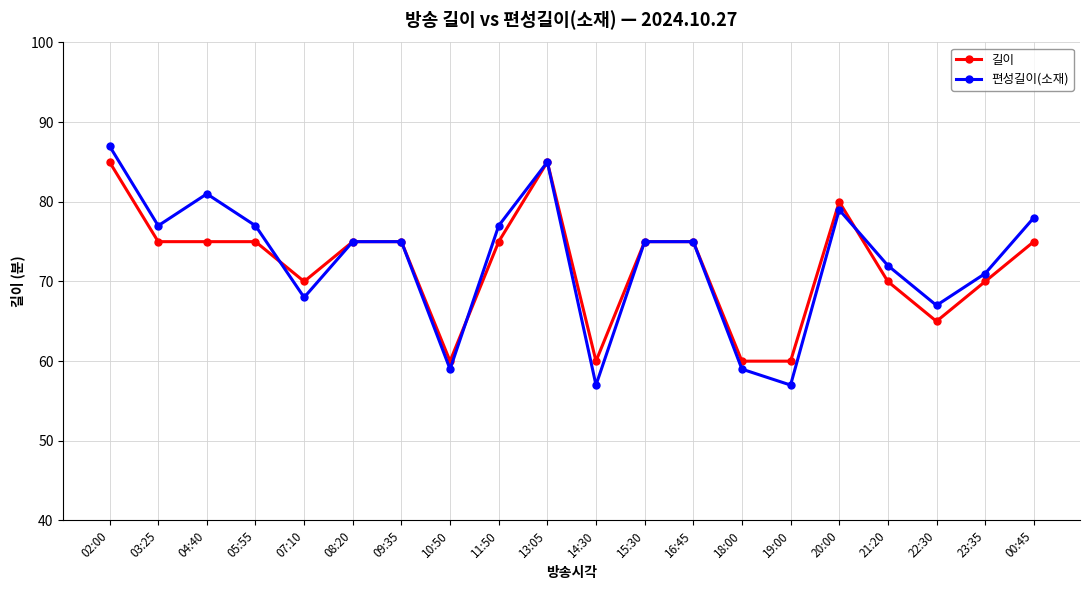

At how many categories does at least one series exceed 59?

20